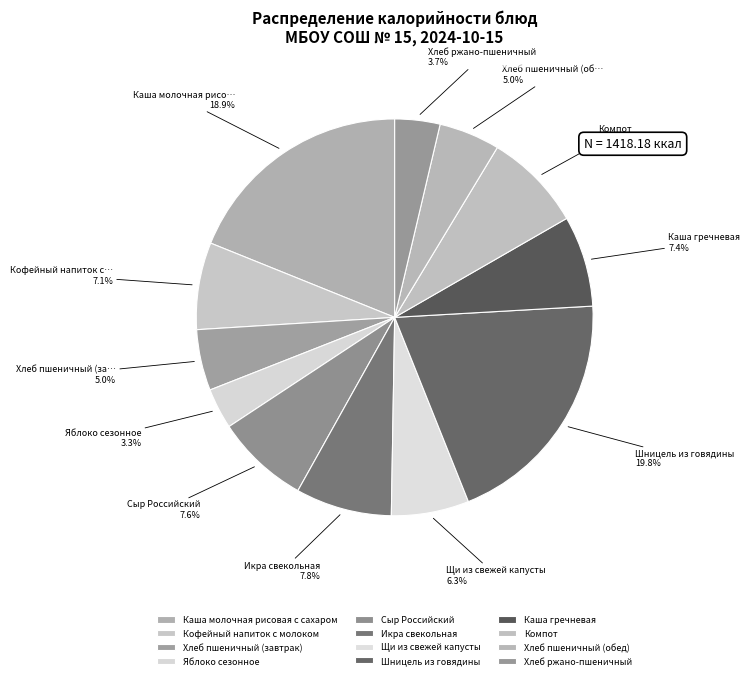

How many slices are in this pie chart?

12